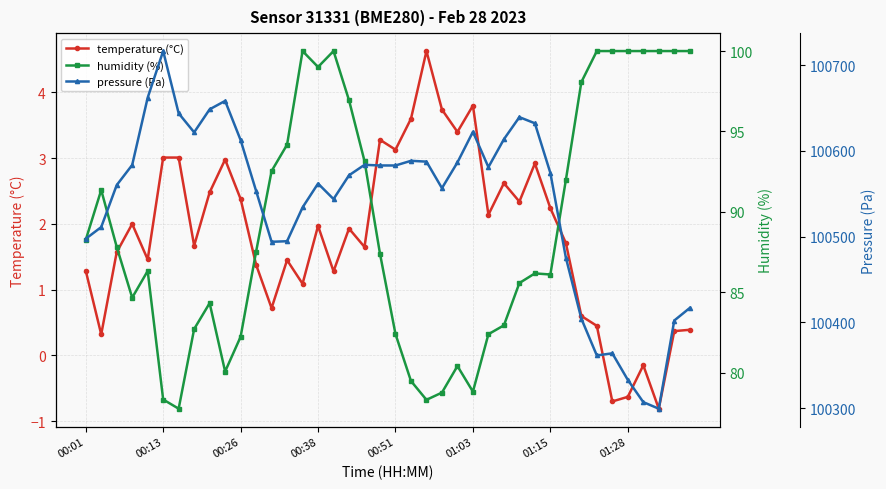

What is the value of the temperature (°C) point at the 35th from the left?

-0.7